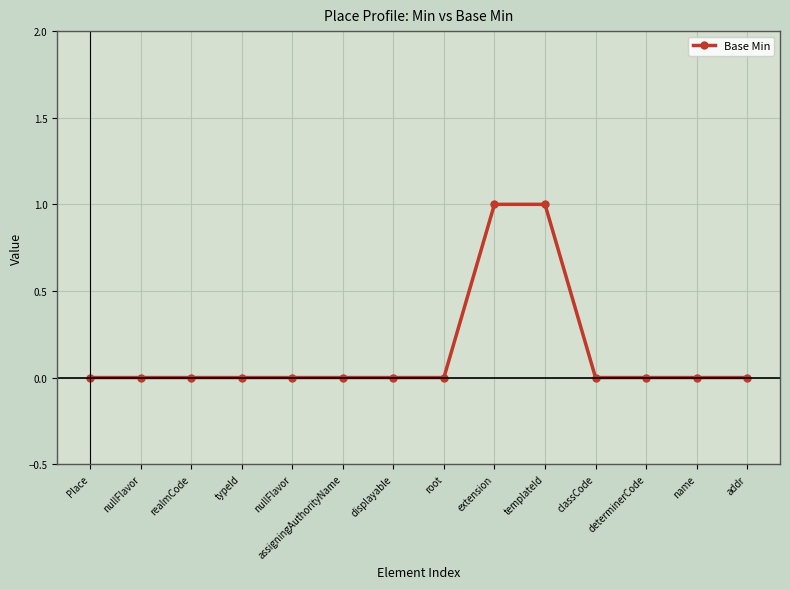

What is the greatest value displayed?

1